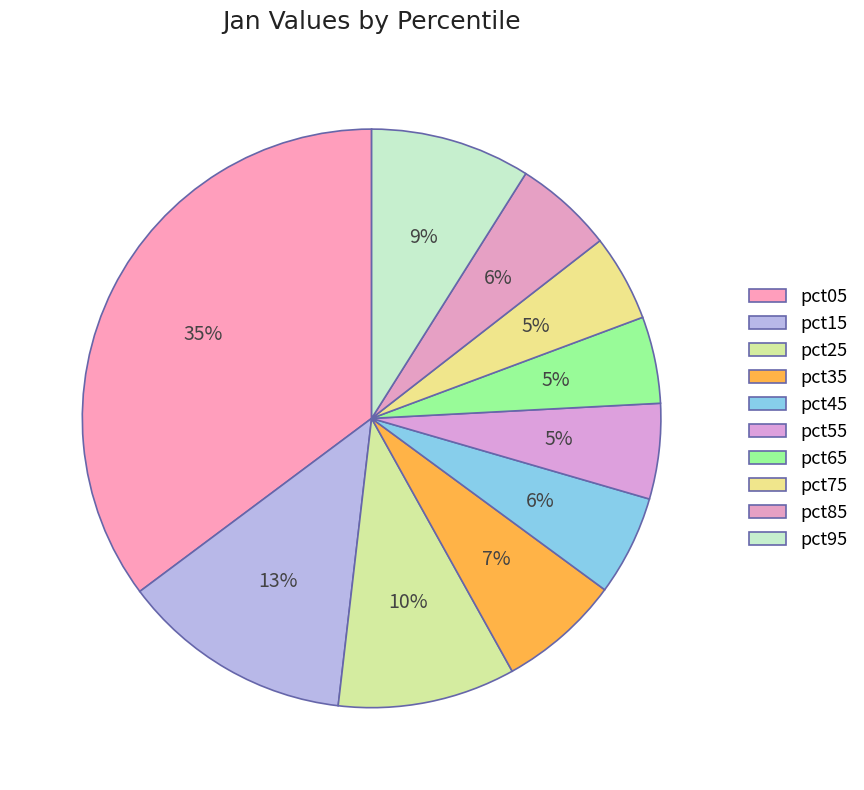

Does pct95 account for over 50% of the chart?

No